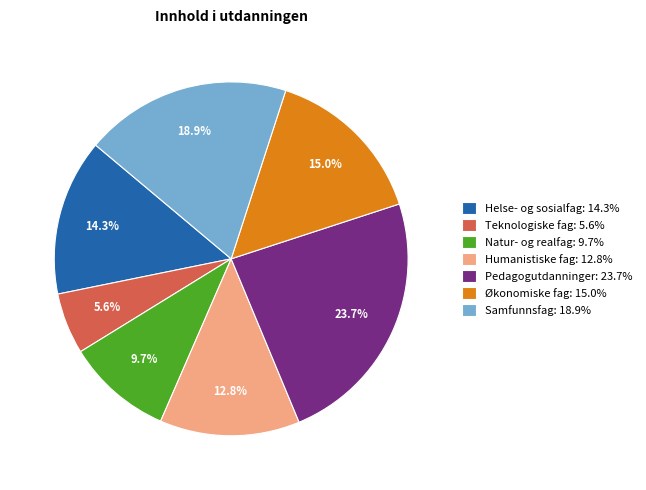

Does Samfunnsfag account for over 50% of the chart?

No